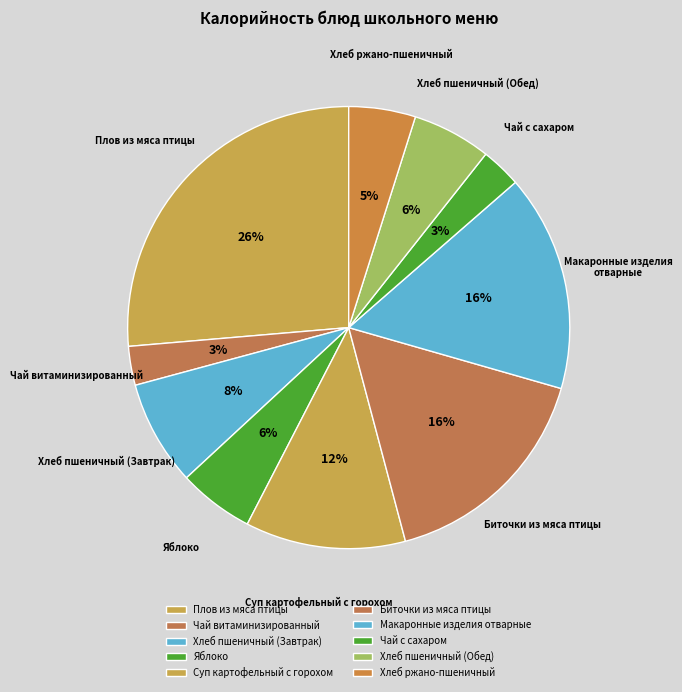

How many segments does this pie chart have?

10